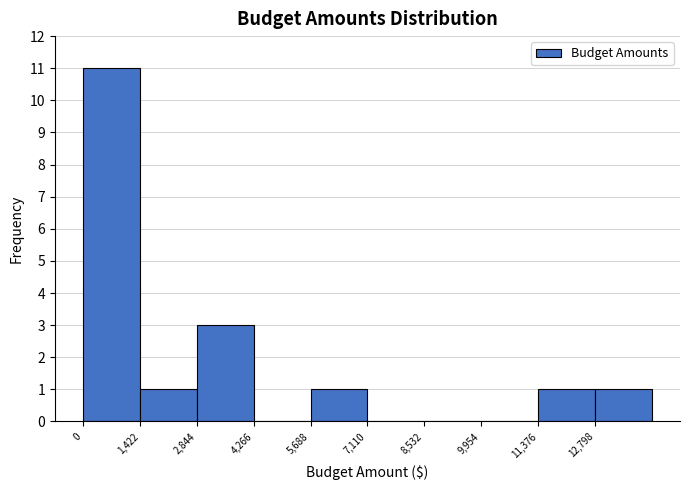

Reading left to right, list every bar in this chart as the range it spans on the x-axis followed by its height. Neither the bar edges nor the heights are printed on the chart, so give them approximately, as read against the axes.

0 to 1400: 11
1400 to 2800: 1
2800 to 4200: 3
4200 to 5600: 0
5600 to 7200: 1
7200 to 8600: 0
8600 to 10000: 0
10000 to 11400: 0
11400 to 12800: 1
12800 to 14200: 1